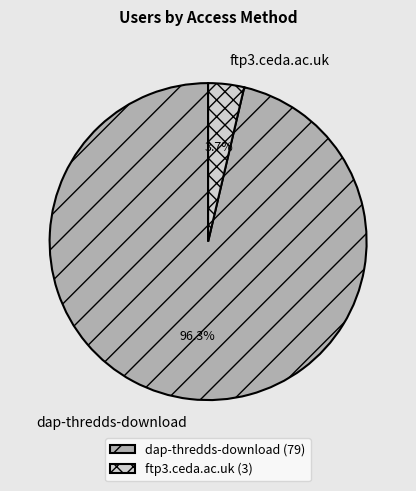

Which category accounts for the majority?

dap-thredds-download